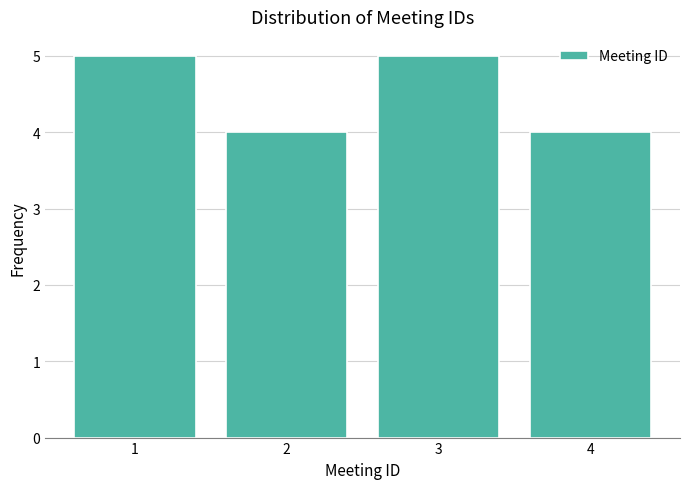

Reading left to right, transcribe this chart: for each bar, give the range it covers on the x-axis and its height. The values are not printed on the chart, so give them approximately, as read against the axis.

0.5 to 1.5: 5
1.5 to 2.5: 4
2.5 to 3.5: 5
3.5 to 4.5: 4